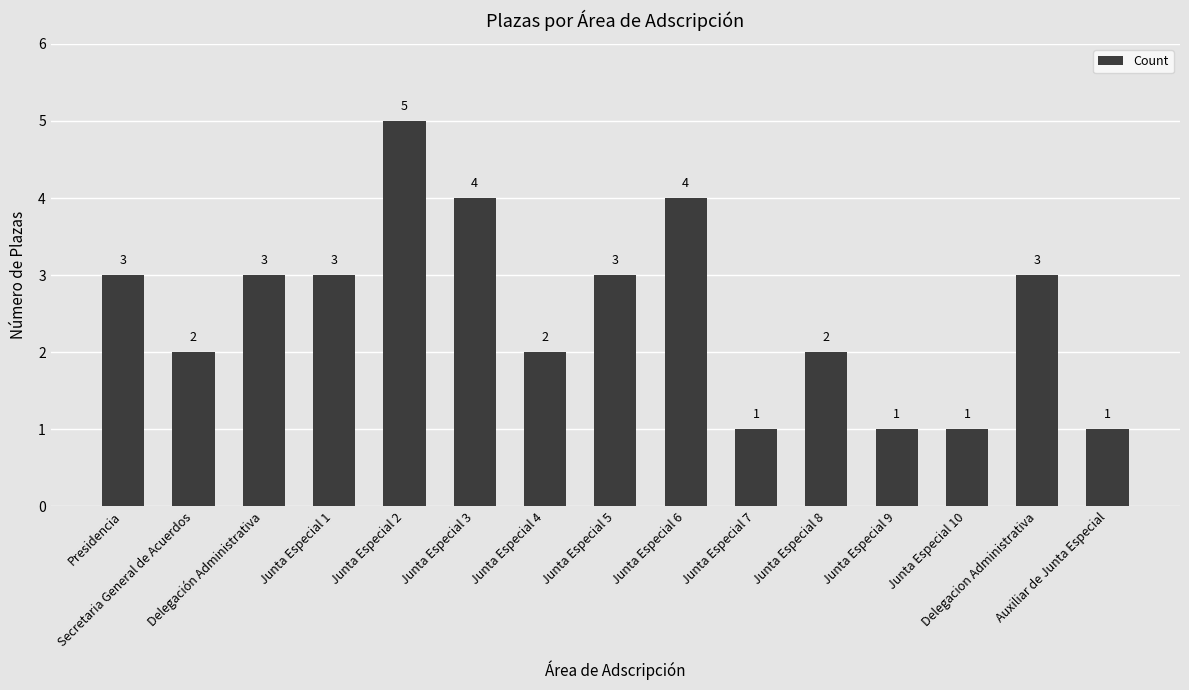

What is the difference between the second highest and minimum values?

3